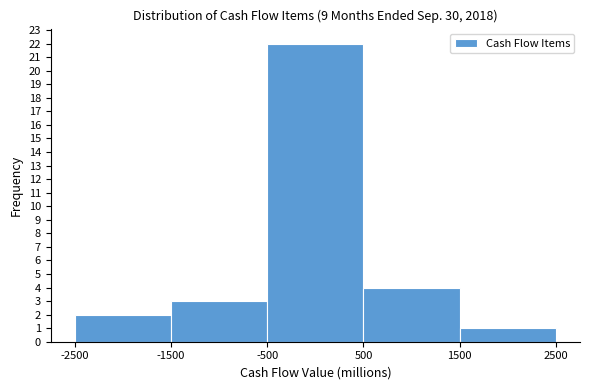

Reading left to right, list every bar in this chart as the range it spans on the x-axis followed by its height. The values are not printed on the chart, so give them approximately, as read against the axis.

-2500 to -1500: 2
-1500 to -500: 3
-500 to 500: 22
500 to 1500: 4
1500 to 2500: 1